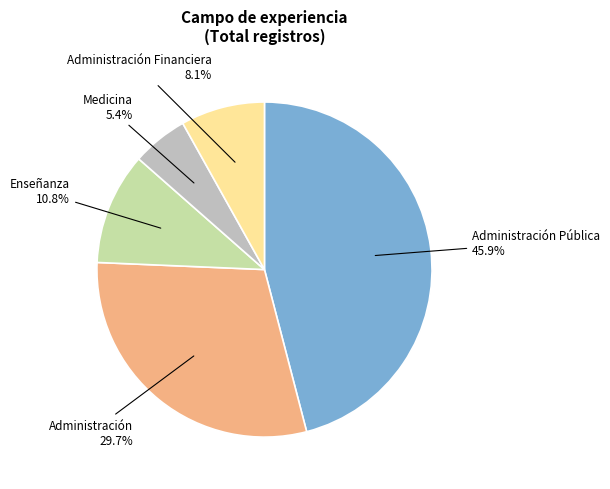

How many slices are in this pie chart?

5